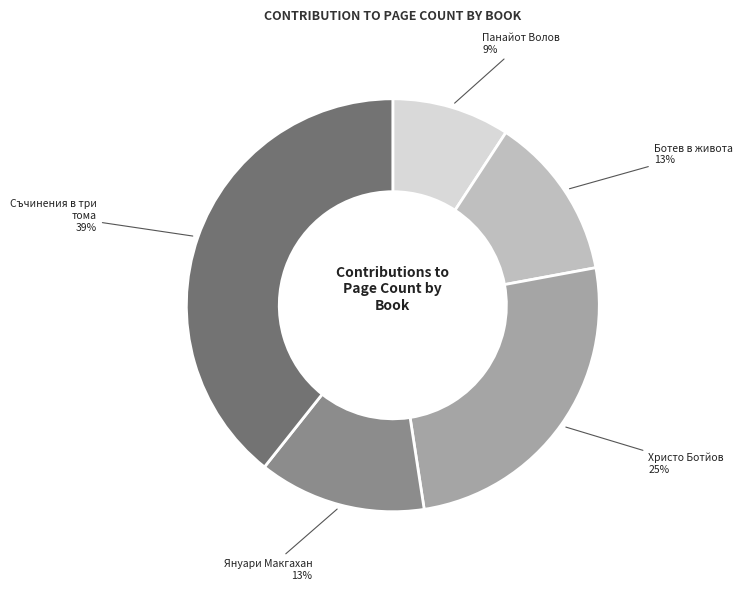

How many slices are in this pie chart?

5